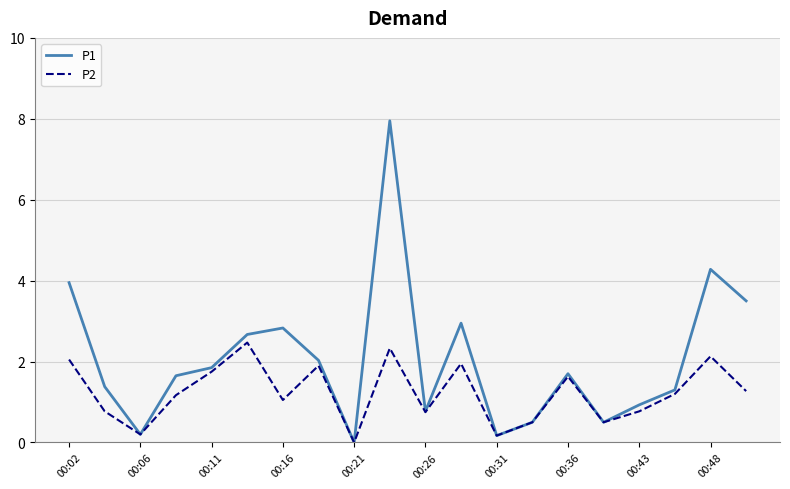

How many series are shown in this chart?

2